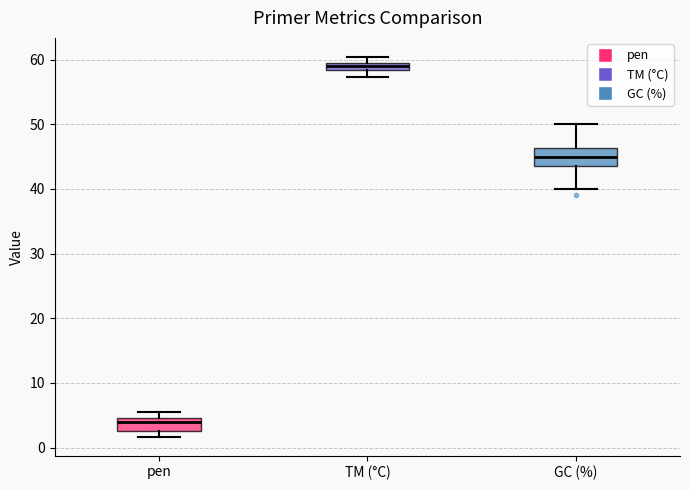

Which box's median line is the lowest?

pen